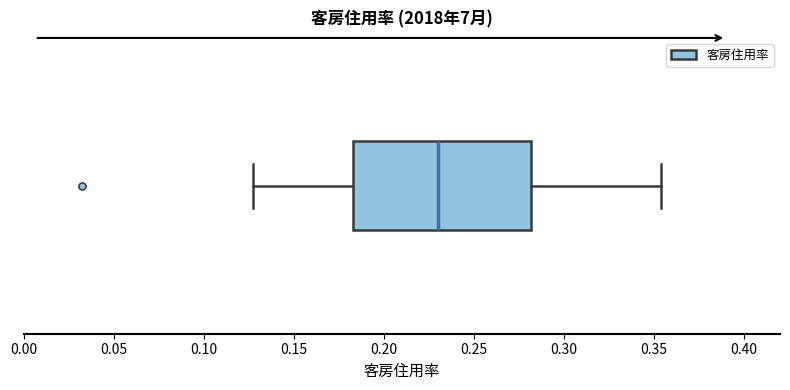

Transcribe this box plot: give where the median line is, the range the box spans, and where the two whiskers end, as read against the x-axis. The values are not printed on the chart, so give them approximately, as read against the axis.

median 0.230, box 0.185 to 0.280, whiskers 0.125 to 0.355